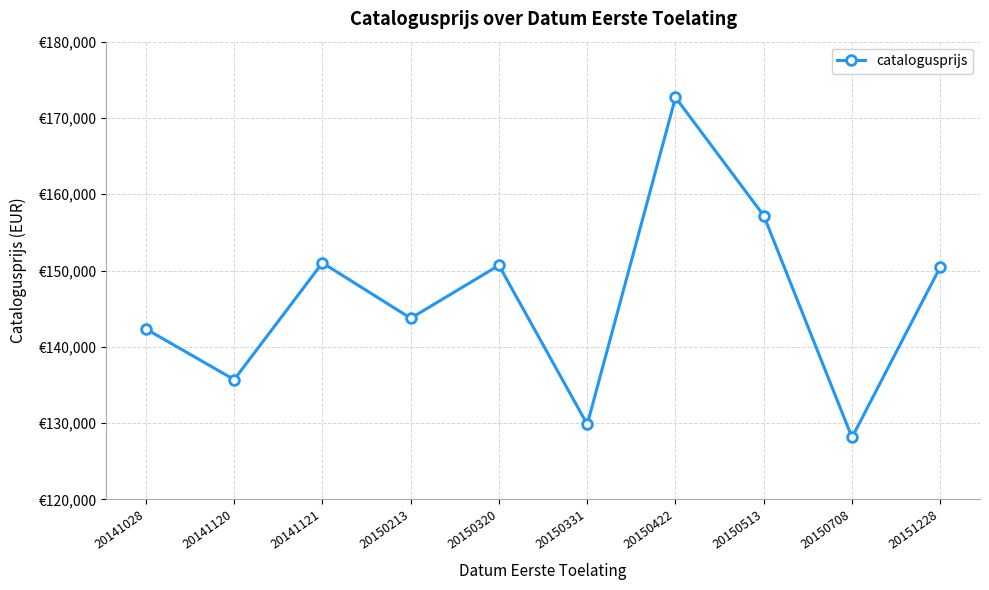

Where does the data first go above 150474?

20141121